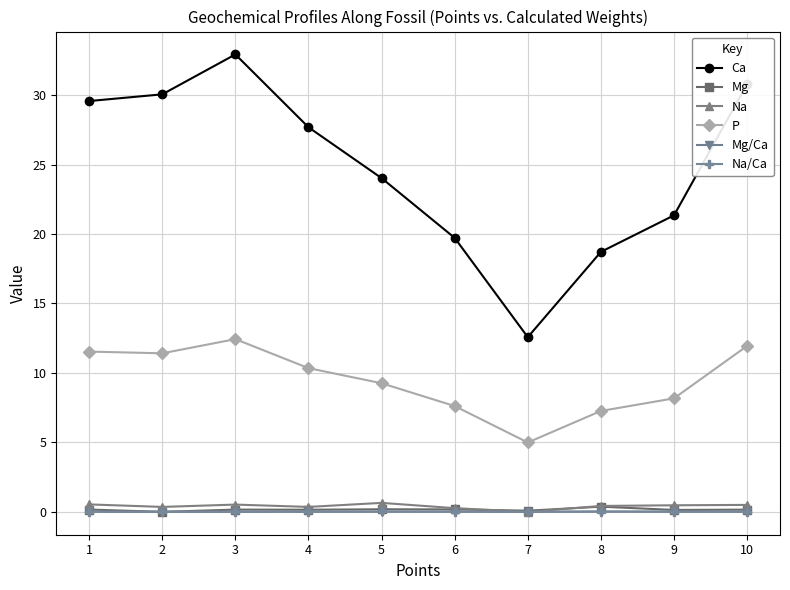

True or false: Mg has a value of 0.2 at 6.

True